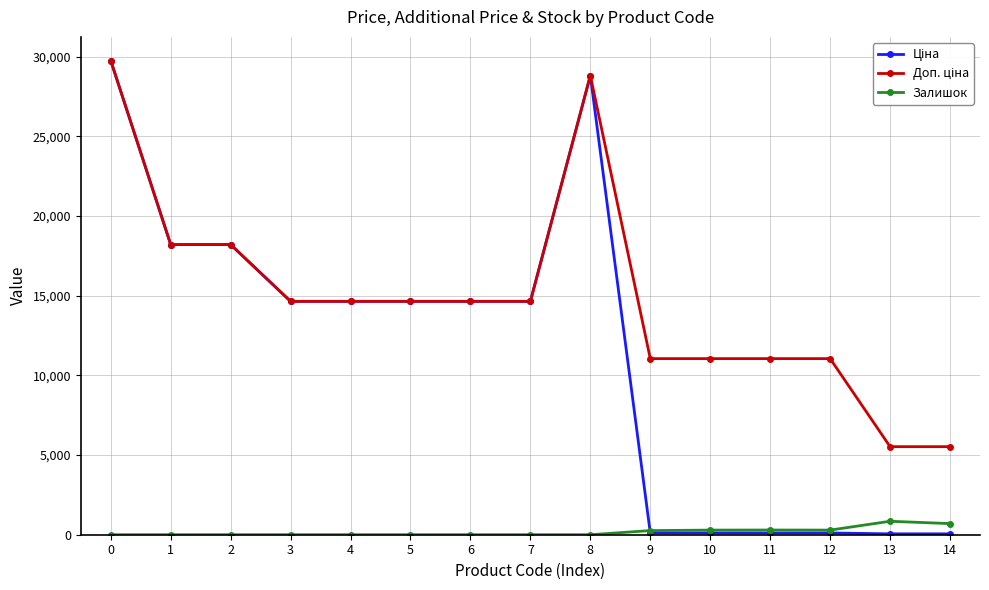

What is the maximum value shown in the chart?

29761.5